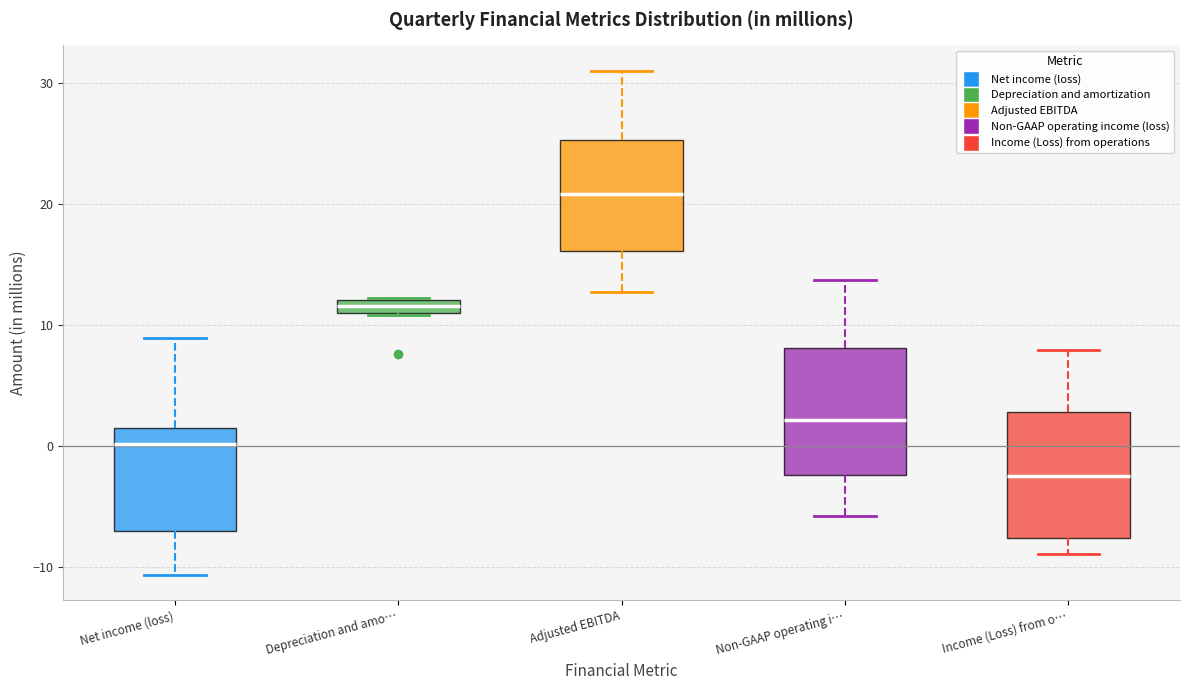

Which box's median line is the lowest?

Income (Loss) from o…